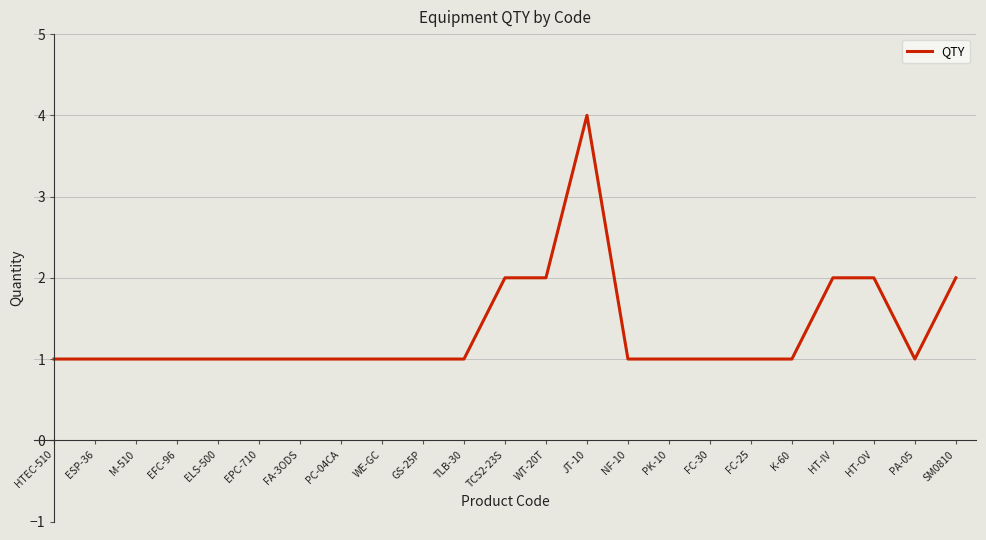

True or false: the data shows 0 at TLB-30.

False